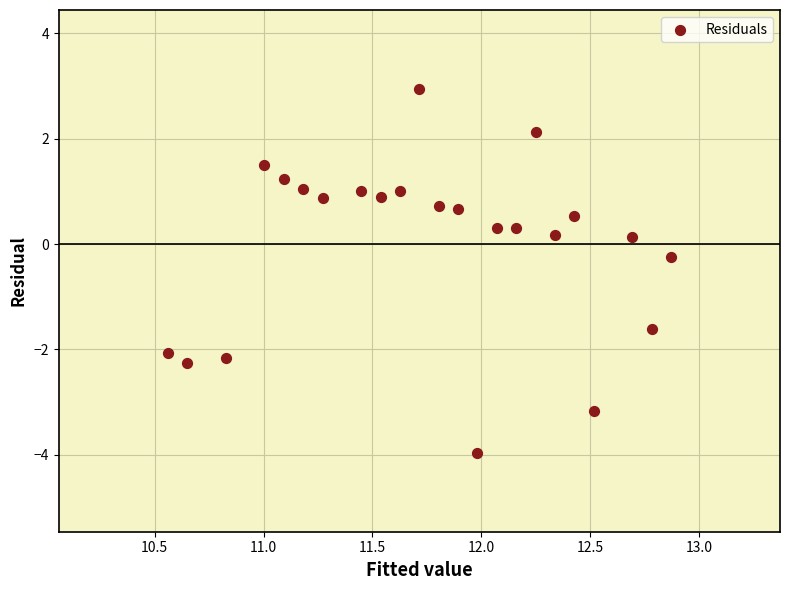

What is the range of X values (max minus min)?

2.3